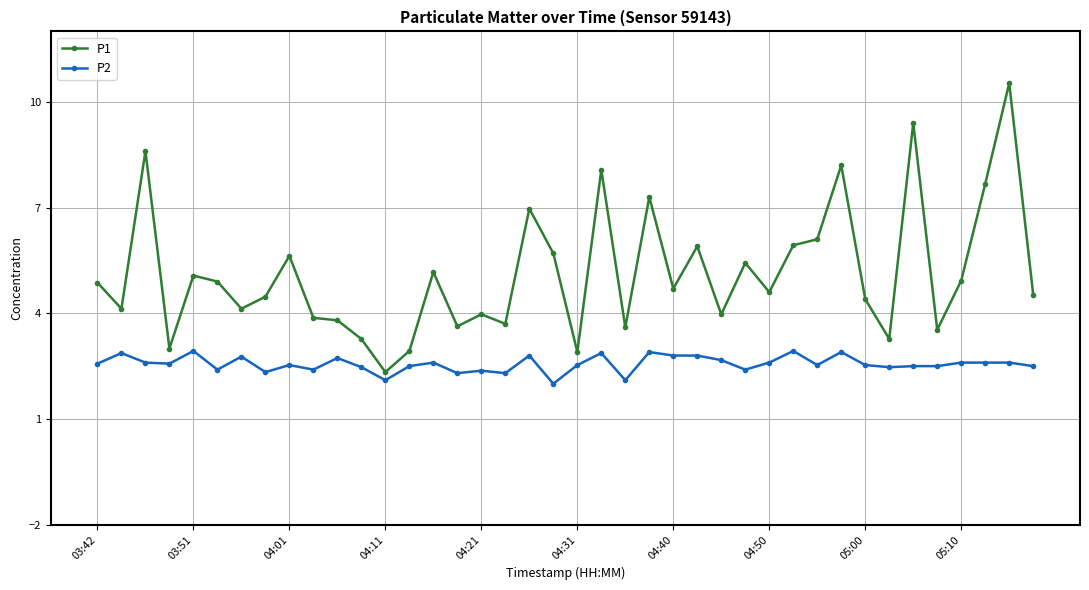

List the series in order of their overall mean, highest first.

P1, P2